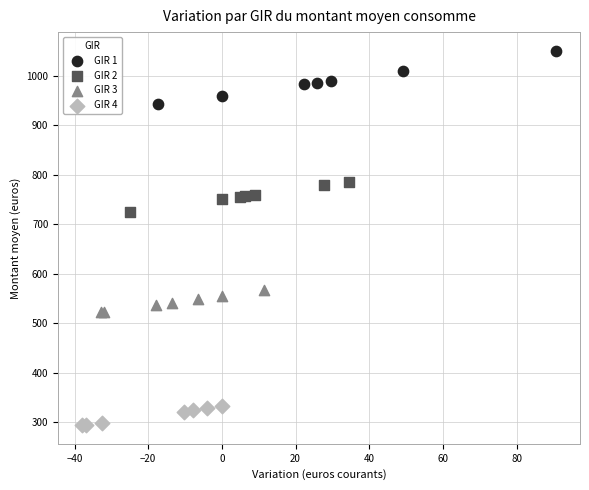

Which series reaches the maximum Y coordinate?

GIR 1